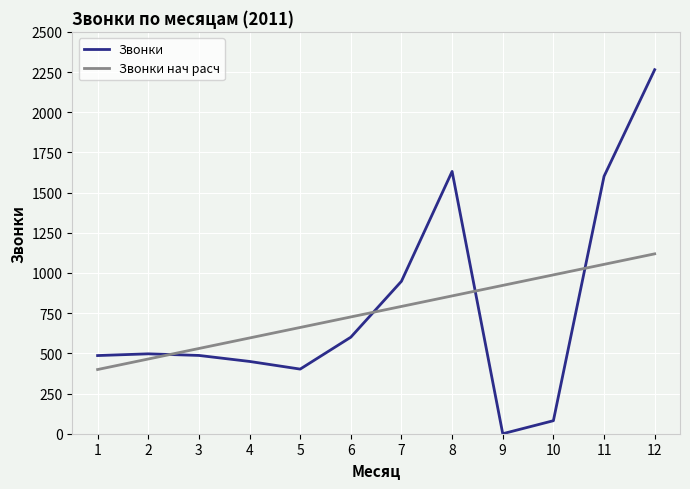

What is the highest value of the Звонки нач расч series?

1119.0